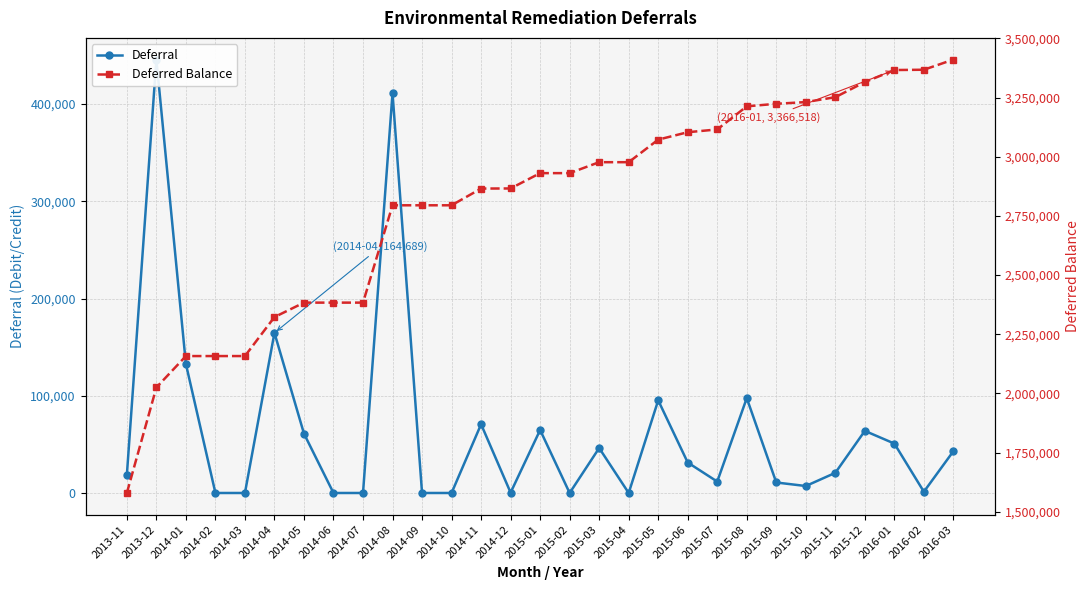

True or false: Deferred Balance and Deferral cross at least once.

False